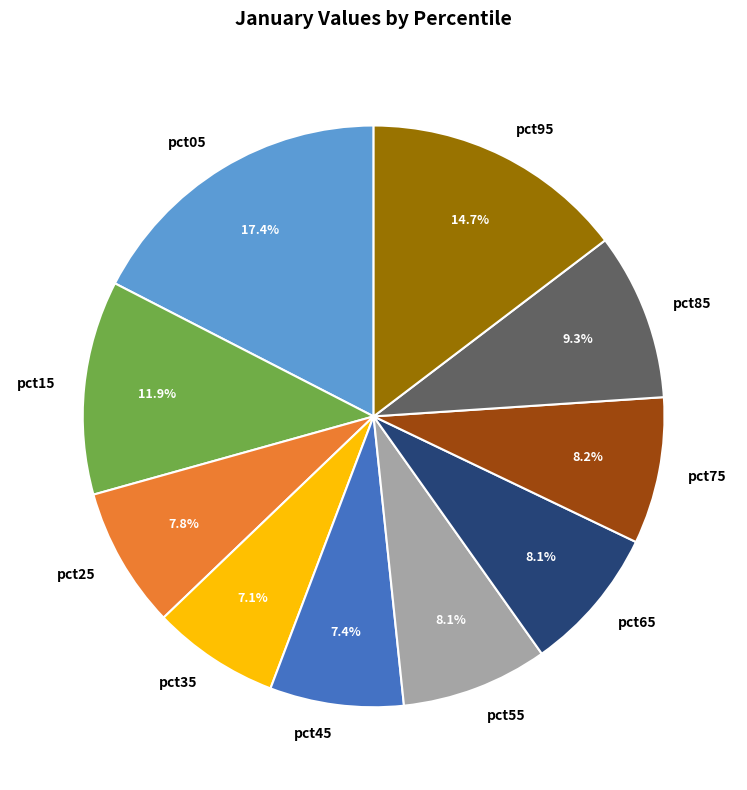

Combined, do pct55 and pct65 account for over 50%?

No